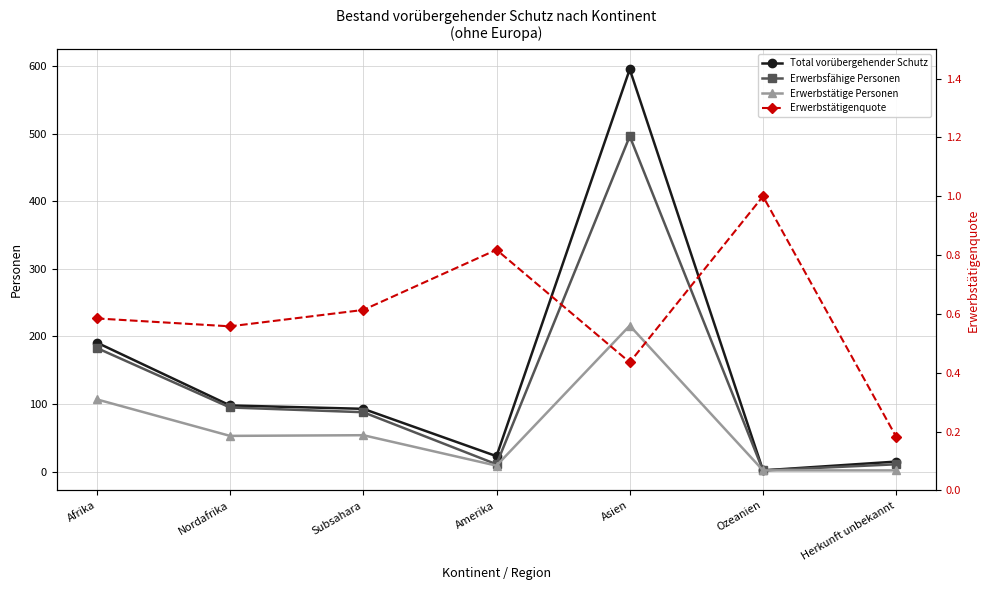

Reading left to right, transcribe all the data shown in this chart.

Total vorübergehender Schutz: 191.0	98.0	93.0	23.0	595.0	2.0	15.0
Erwerbsfähige Personen: 183.0	95.0	88.0	11.0	496.0	2.0	11.0
Erwerbstätige Personen: 107.0	53.0	54.0	9.0	216.0	2.0	2.0
Erwerbstätigenquote: 0.6	0.6	0.6	0.8	0.4	1.0	0.2